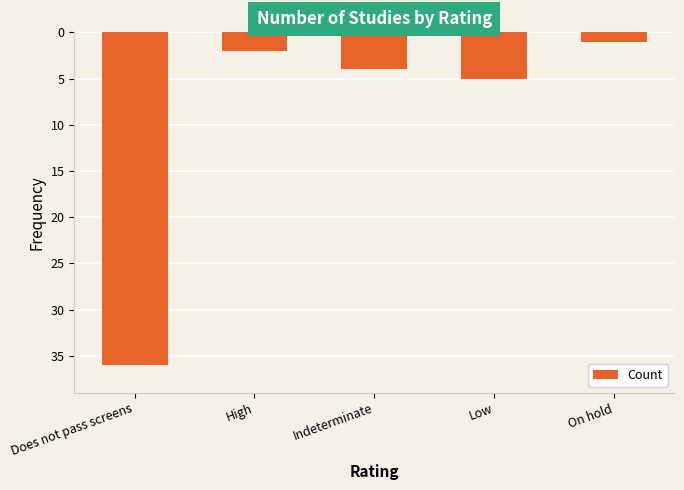

Reading left to right, list all the values displayed in this chart.

Does not pass screens=36	High=2	Indeterminate=4	Low=5	On hold=1